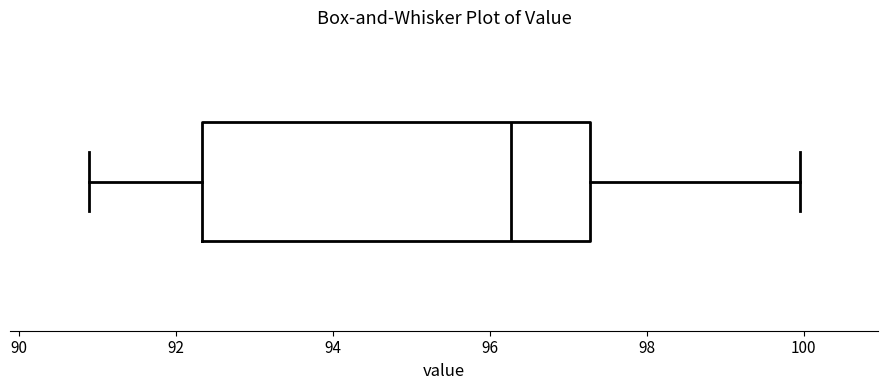

Read this box plot against the x-axis: the position of the median line, the range covered by the box, and the ends of both whiskers. The values are not printed on the chart, so give them approximately, as read against the axis.

median 96.2, box 92.4 to 97.2, whiskers 90.8 to 100.0